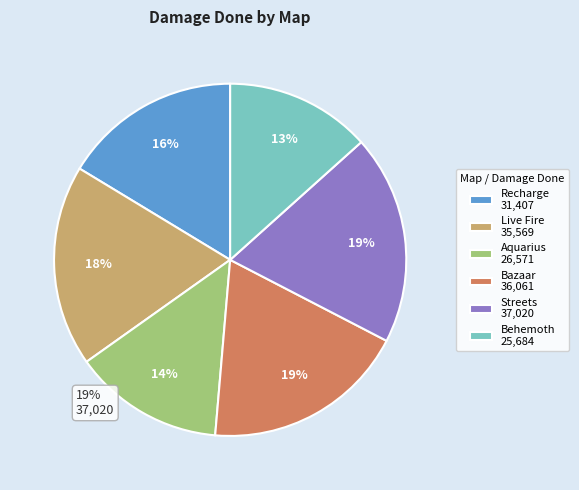

Do Recharge and Aquarius together represent more than half of the pie?

No